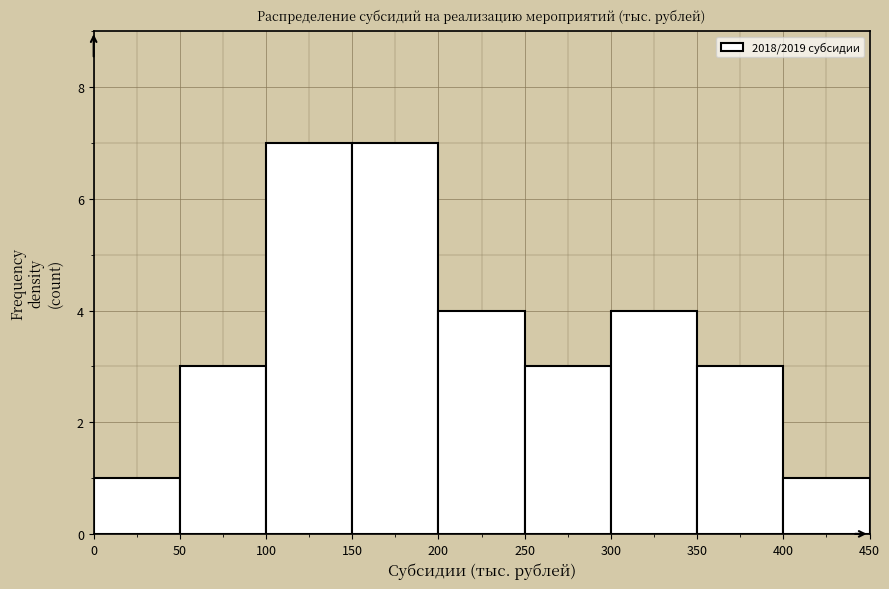

Reading left to right, transcribe this chart: for each bar, give the range it covers on the x-axis and its height. The values are not printed on the chart, so give them approximately, as read against the axis.

0 to 50: 1
50 to 100: 3
100 to 150: 7
150 to 200: 7
200 to 250: 4
250 to 300: 3
300 to 350: 4
350 to 400: 3
400 to 450: 1